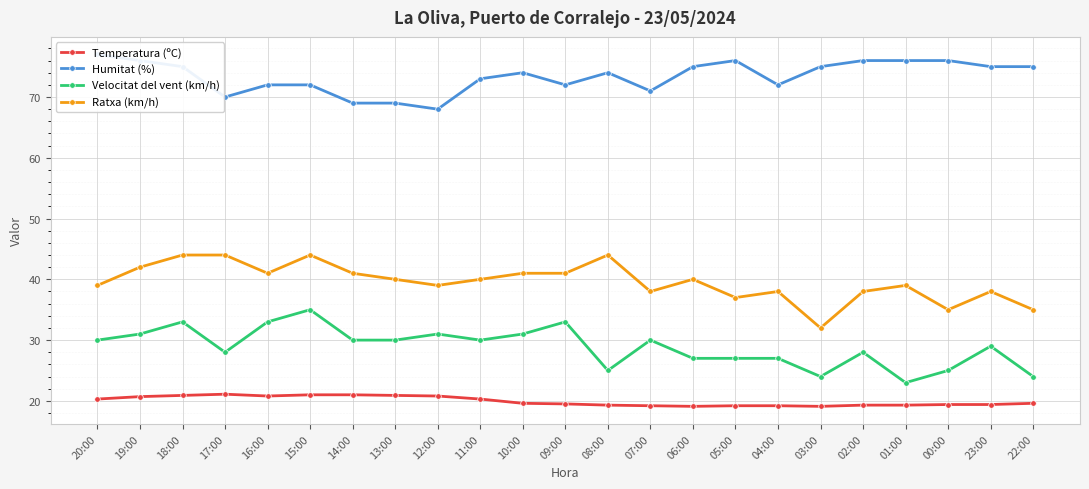

Which series has the largest total across all categories?

Humitat (%)